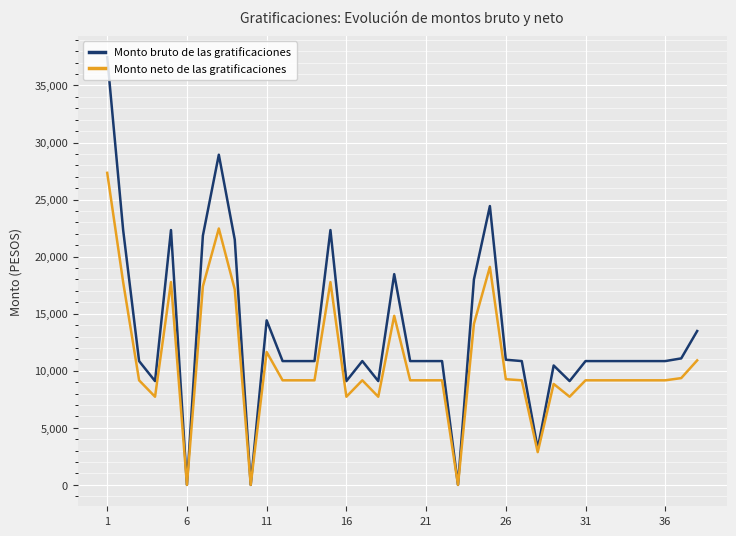

What is the maximum value for Monto bruto de las gratificaciones?

37479.7